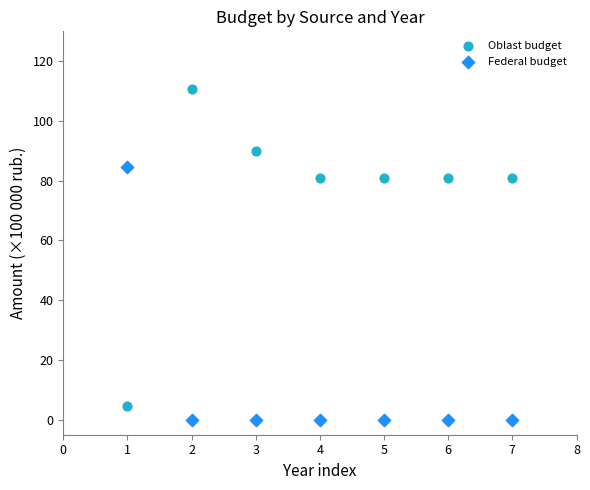

Which series has the widest spread of Y values?

Oblast budget